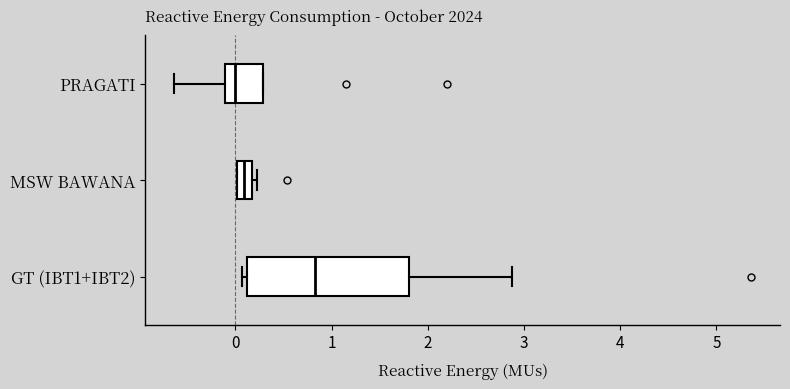

Where does the left whisker of the box for PRAGATI end on the x-axis? The values are not printed on the chart, so give them approximately, as read against the axis.

-0.6